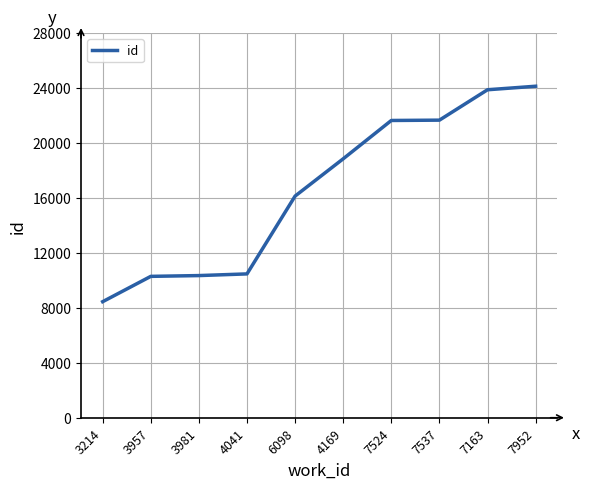

What is the change in value from 4169 to 7952?

+5280